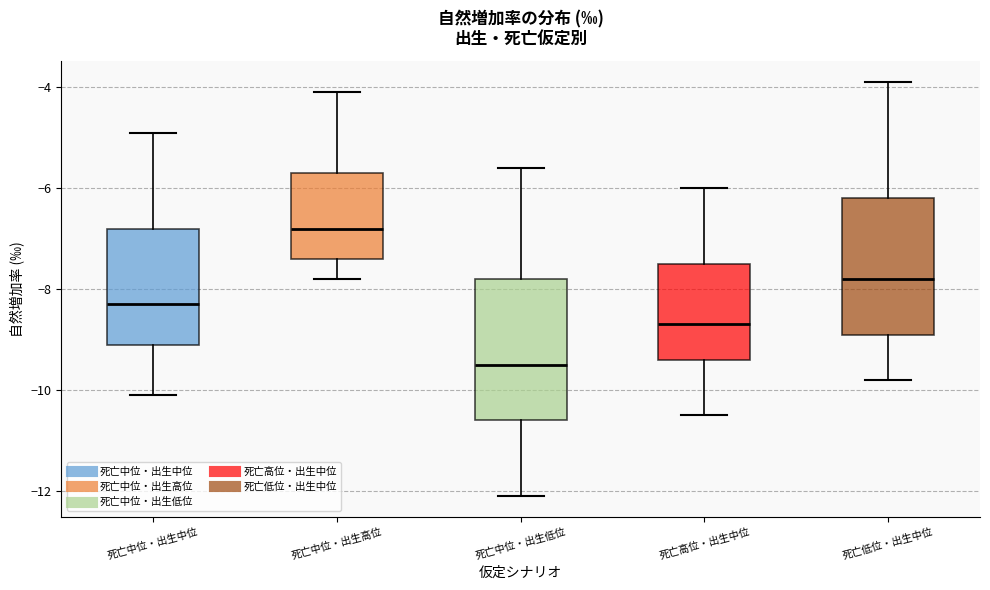

Reading left to right, transcribe this box plot: for each box, give where its median line is, the range the box spans, and where its two whiskers end, as read against the y-axis. The values are not printed on the chart, so give them approximately, as read against the axis.

死亡中位・出生中位: median -8.2, box -9.0 to -6.8, whiskers -10.0 to -4.8
死亡中位・出生高位: median -6.8, box -7.4 to -5.6, whiskers -7.8 to -4.0
死亡中位・出生低位: median -9.4, box -10.6 to -7.8, whiskers -12.0 to -5.6
死亡高位・出生中位: median -8.6, box -9.4 to -7.4, whiskers -10.4 to -6.0
死亡低位・出生中位: median -7.8, box -8.8 to -6.2, whiskers -9.8 to -3.8